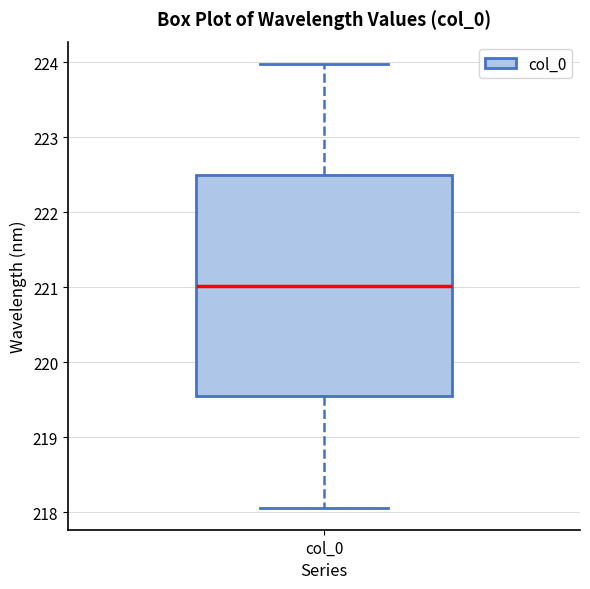

Where does the lower whisker of the box for col_0 end on the y-axis? The values are not printed on the chart, so give them approximately, as read against the axis.

218.1